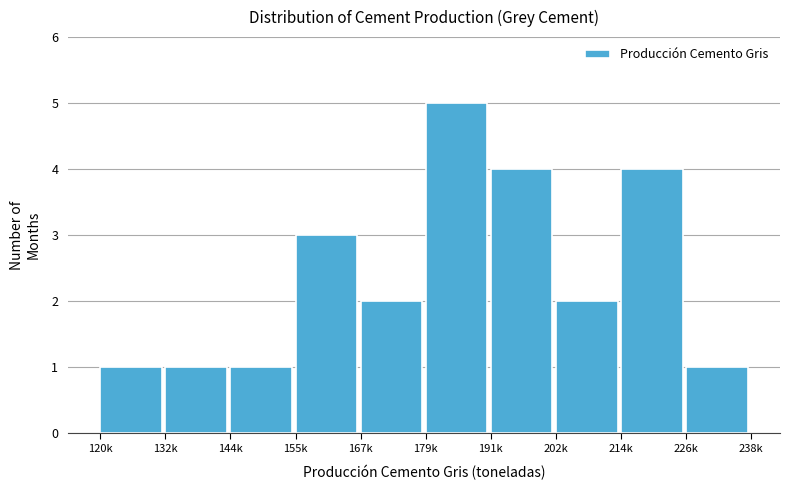

Reading left to right, transcribe all the data shown in this chart.

120k=1	132k=1	144k=1	155k=3	167k=2	179k=5	191k=4	202k=2	214k=4	226k=1